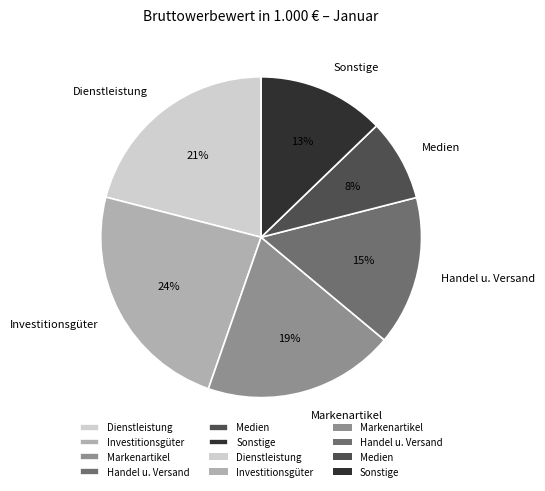

What percentage is the Investitionsgüter slice, to the nearest percent?

24%